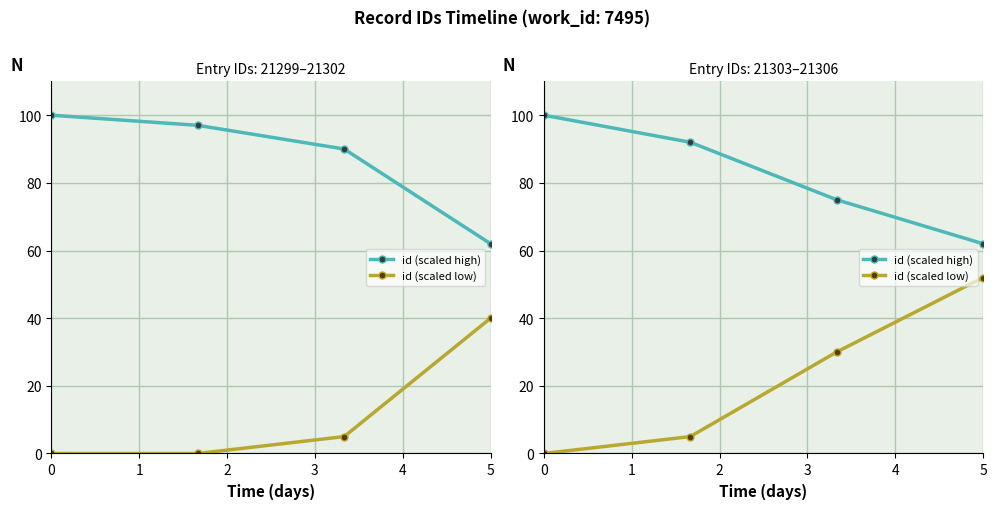

True or false: id (scaled low) and id (scaled high) cross at least once.

False